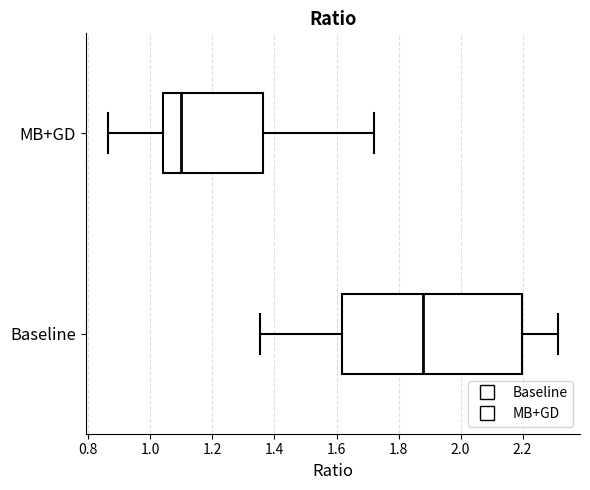

Comparing the boxes themselves (not the whiskers), which one is the widest?

Baseline